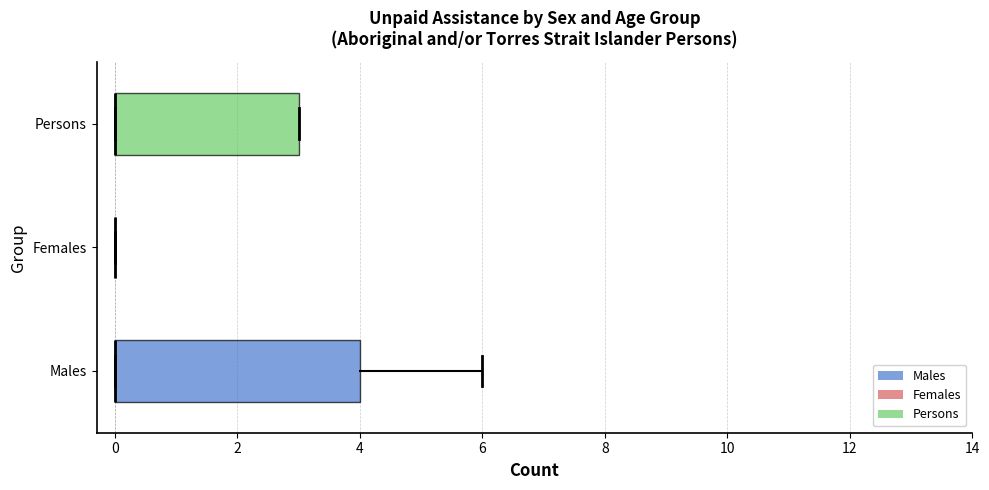

Reading bottom to top, read every box against the x-axis: the position of its median line, the range the box covers, and the ends of its whiskers. The values are not printed on the chart, so give them approximately, as read against the axis.

Males: median 0 (drawn on the box's left edge), box 0 to 4, whiskers 0 to 6
Females: box collapsed to a line at 0, whiskers 0 to 0
Persons: median 0 (drawn on the box's left edge), box 0 to 3, whiskers 0 to 3